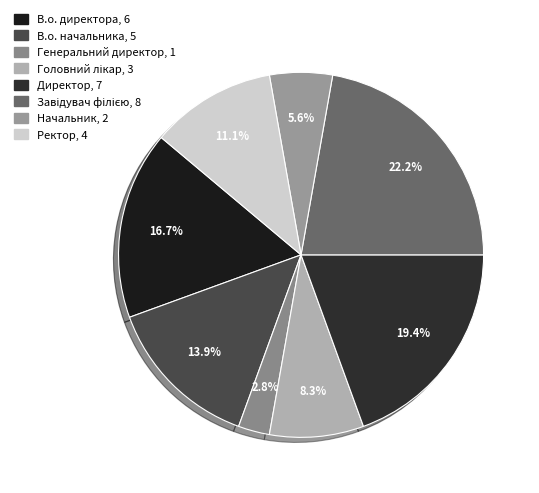

Is it true that Головний лікар is 8% of the pie?

True